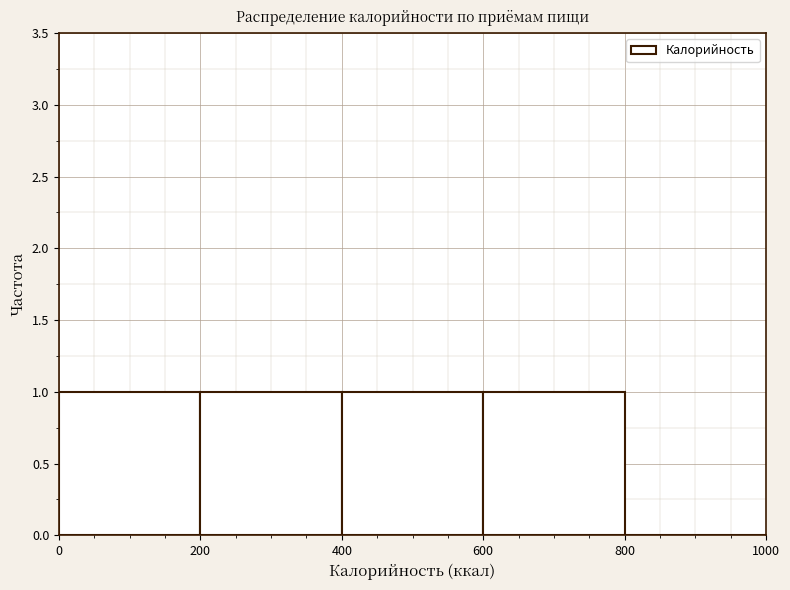

Reading left to right, list every bar in this chart as the range it spans on the x-axis followed by its height. The values are not printed on the chart, so give them approximately, as read against the axis.

0 to 200: 1
200 to 400: 1
400 to 600: 1
600 to 800: 1
800 to 1000: 0